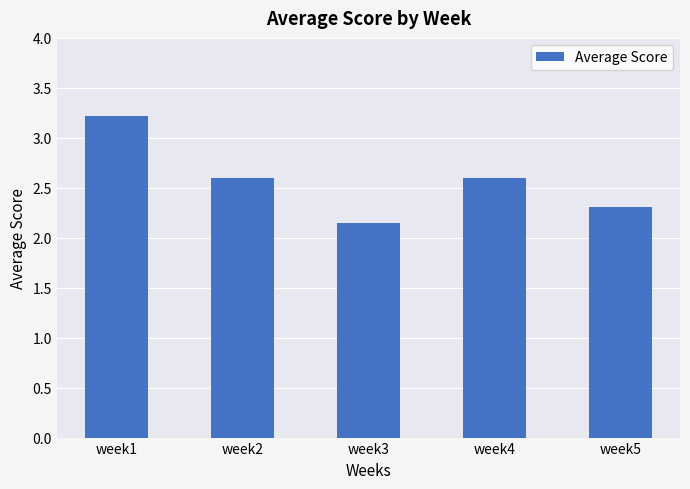

What is the sum of the values at week5 and week3?

4.5